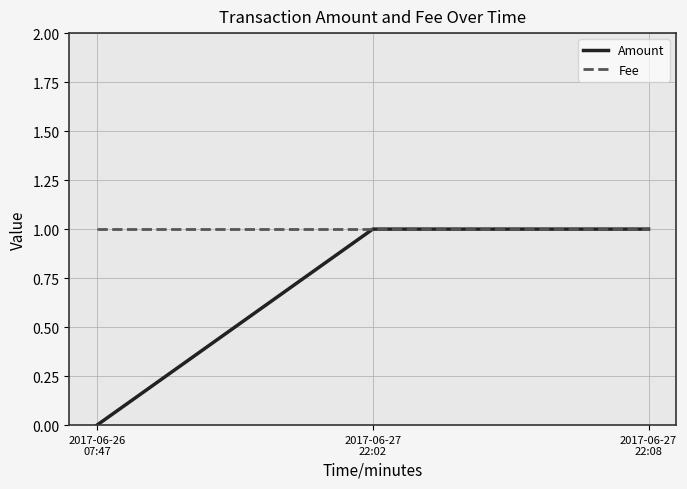

Does the chart have visible grid lines?

Yes